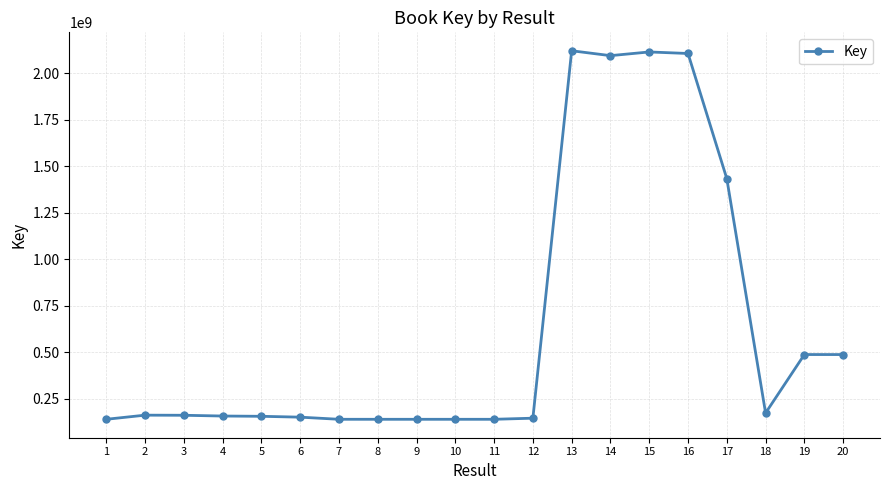

What is the maximum value shown in the chart?

2120399806